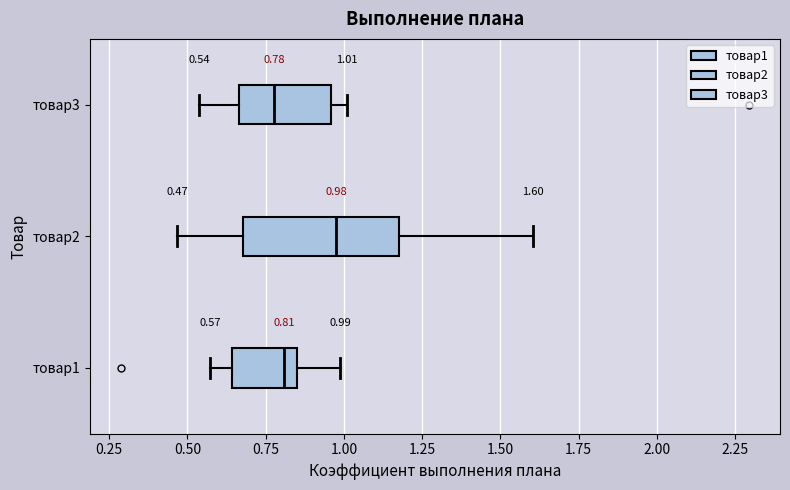

Comparing the boxes themselves (not the whiskers), which one is the widest?

товар2